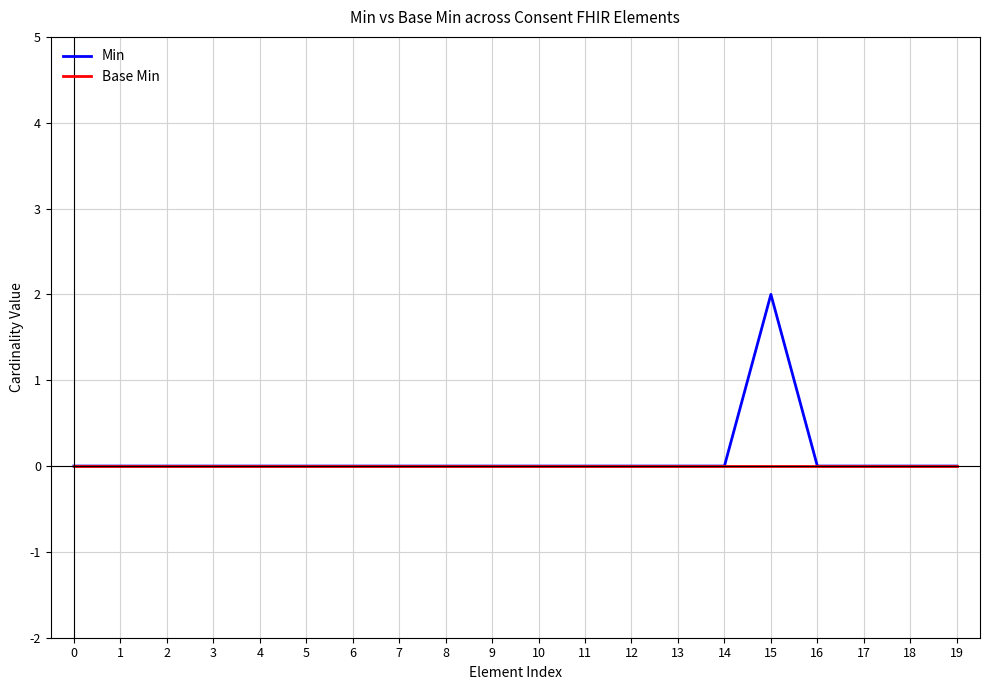

Reading left to right, what are all the values shown in this chart?

Min: 0	0	0	0	0	0	0	0	0	0	0	0	0	0	0	2	0	0	0	0
Base Min: 0	0	0	0	0	0	0	0	0	0	0	0	0	0	0	0	0	0	0	0